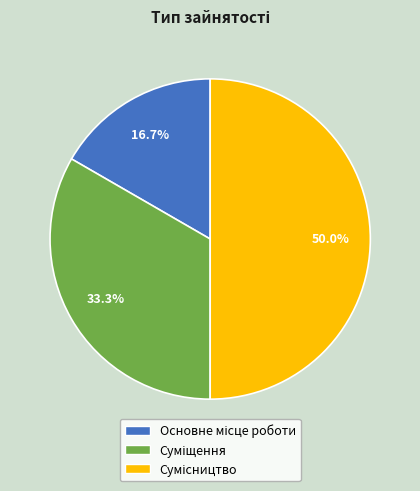

How many segments does this pie chart have?

3